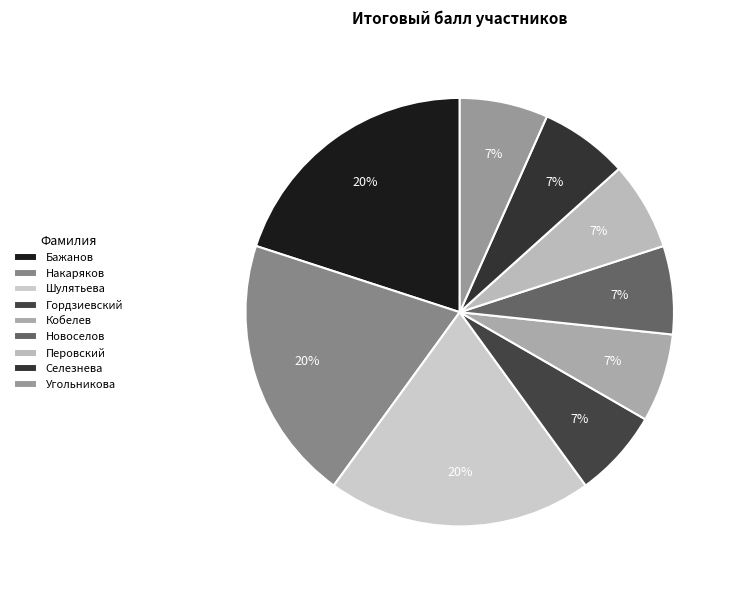

What percentage do Бажанов and Новоселов together represent?

26.7%